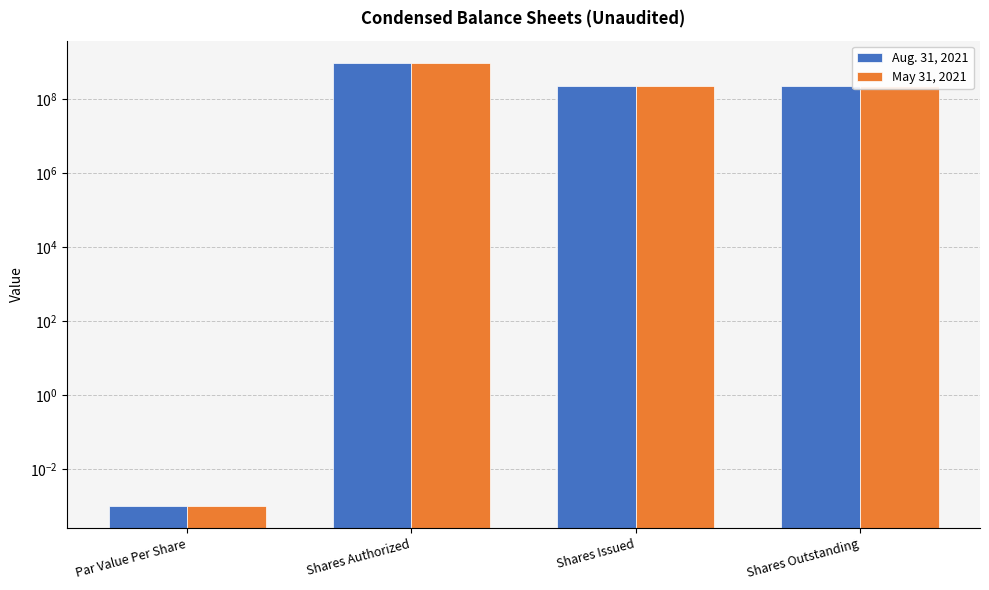

At which label is May 31, 2021 closest to 475000000?

Shares Issued